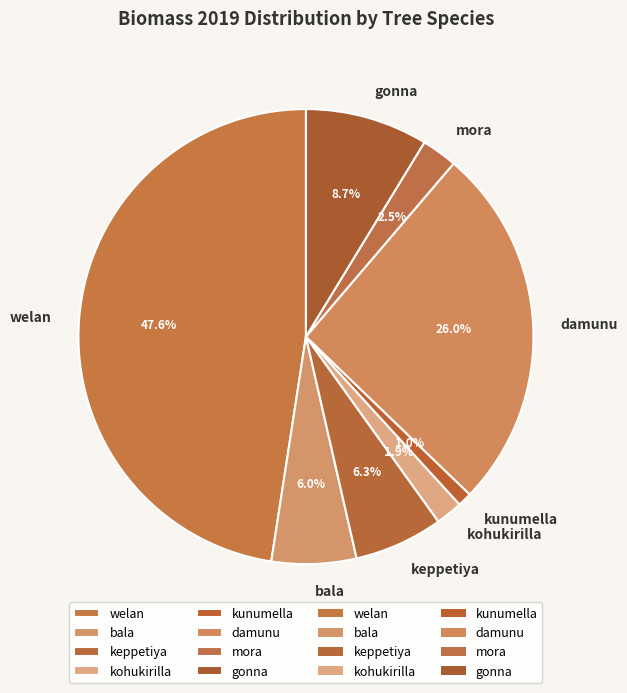

To the nearest percent, what is the combined percentage of bala and welan?

54%